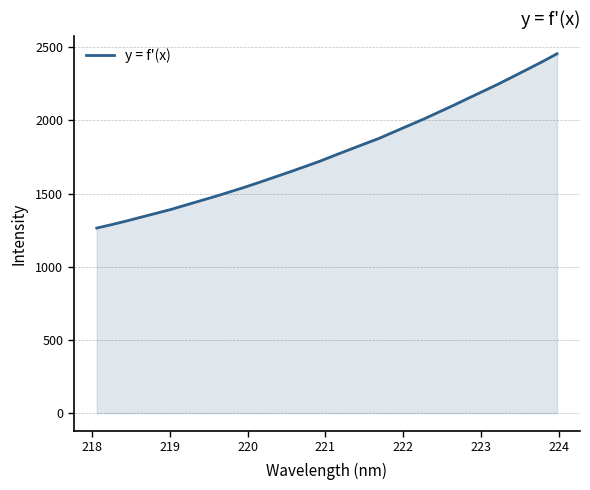

Count the number of values greater than 1759.

16